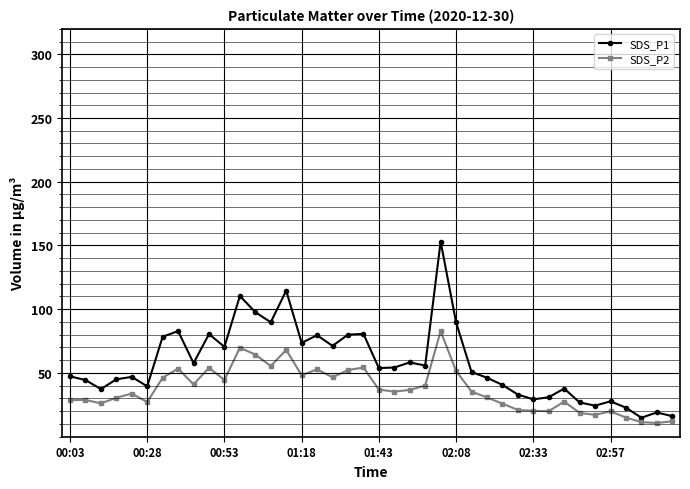

How many distinct data groups are displayed?

2